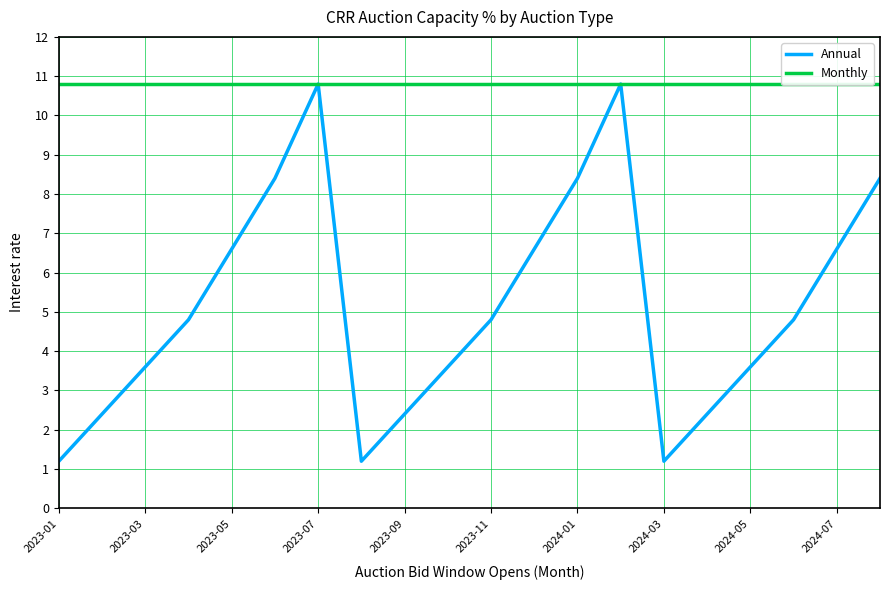

True or false: Monthly and Annual cross at least once.

False